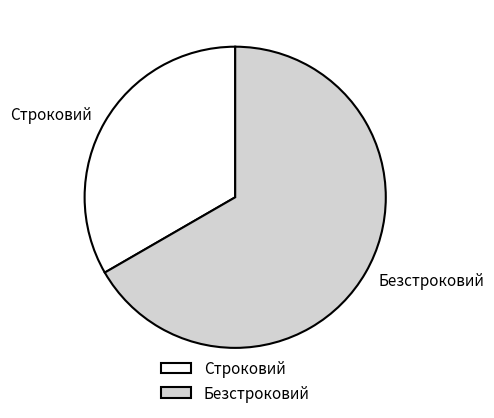

What is the smallest slice in the pie chart?

Строковий